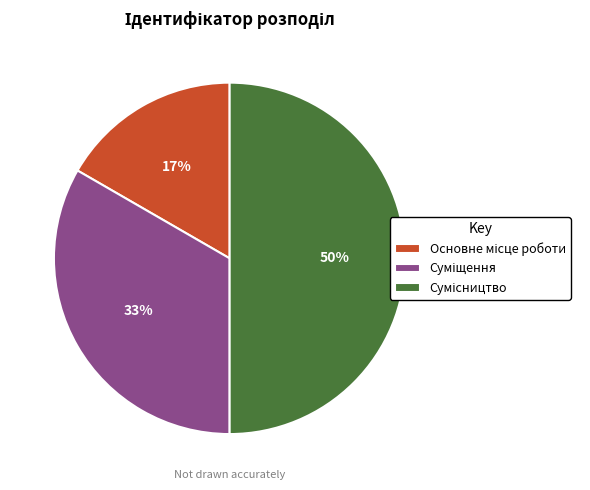

To the nearest percent, what is the average slice percentage?

33%